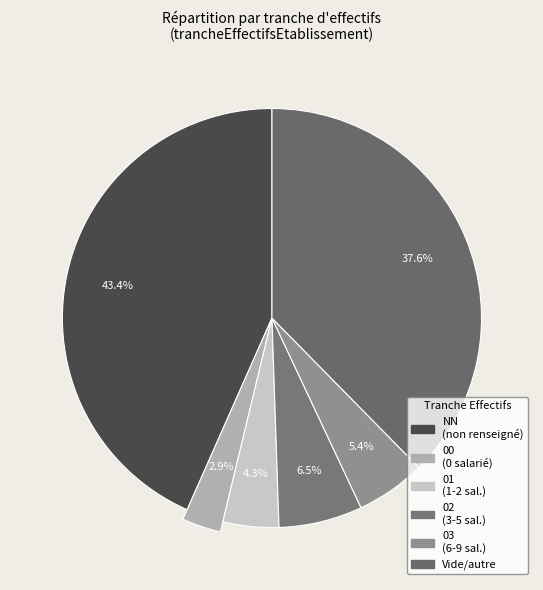

Approximately how many times larger is the value at 00 compared to 02?

0.4